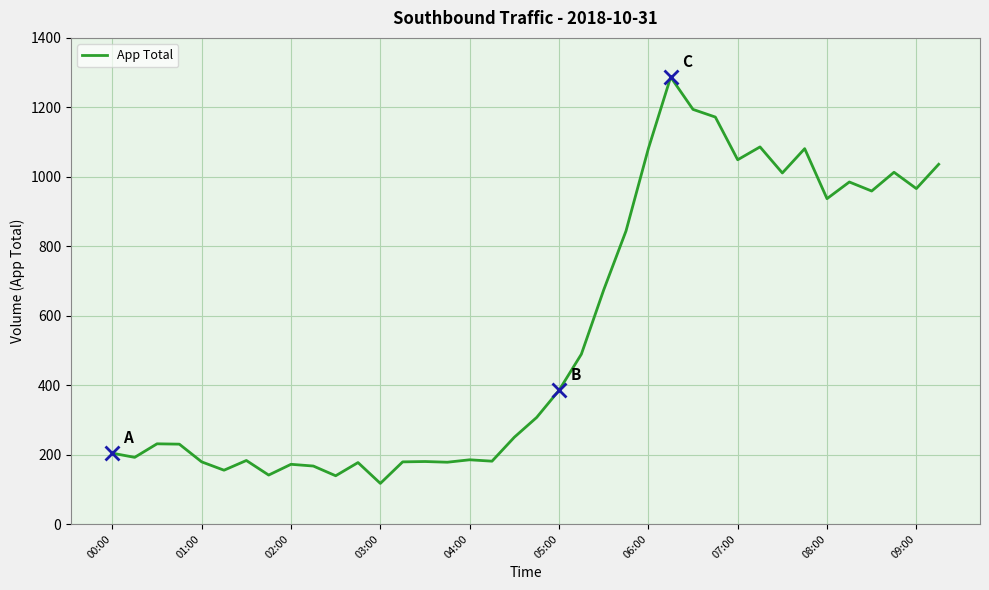

What is the difference between the maximum and minimum values?

1170